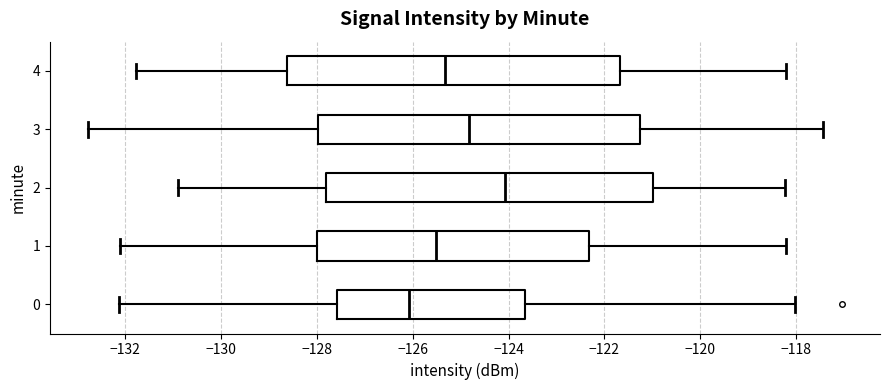

Which box's median line is the furthest to the right?

2